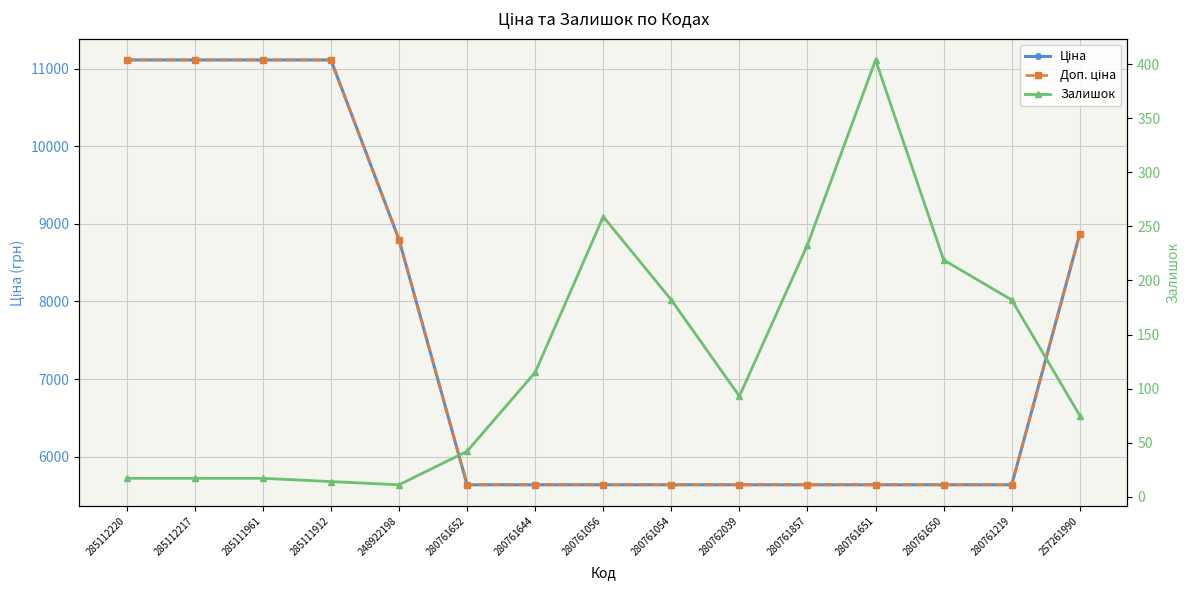

Which category has the highest value across all series?

285112220